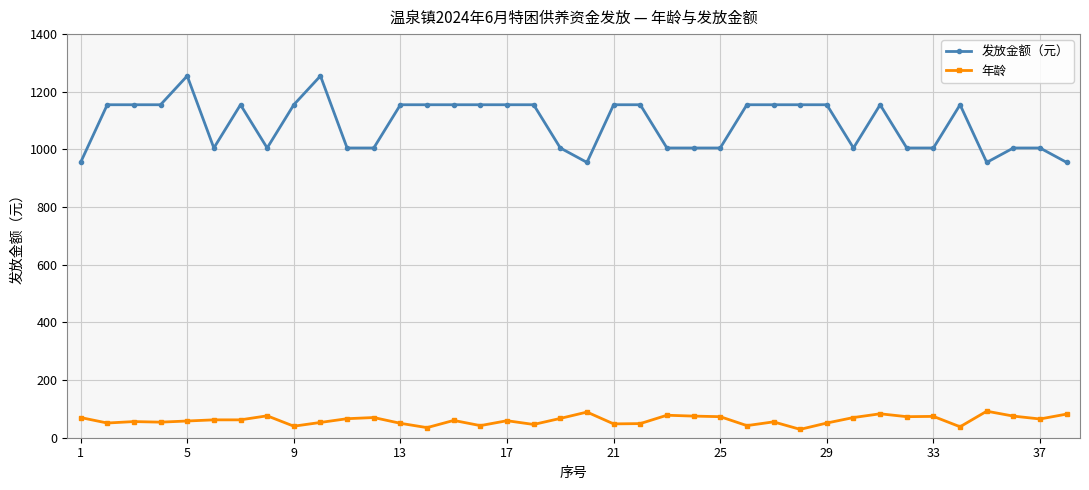

At how many categories does at least one series exceed 822?

38